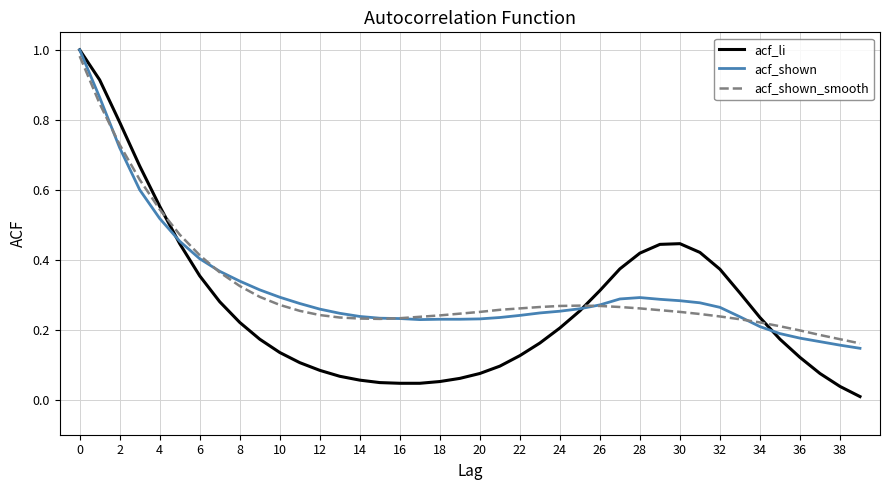

Which series has the largest range (max minus min)?

acf_li